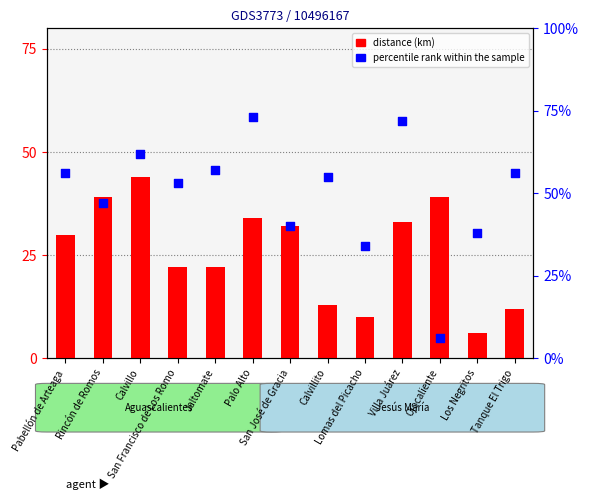

Is the value of distance (km) at Lomas del Picacho greater than the value of percentile rank within the sample at Rincón de Romos?

No